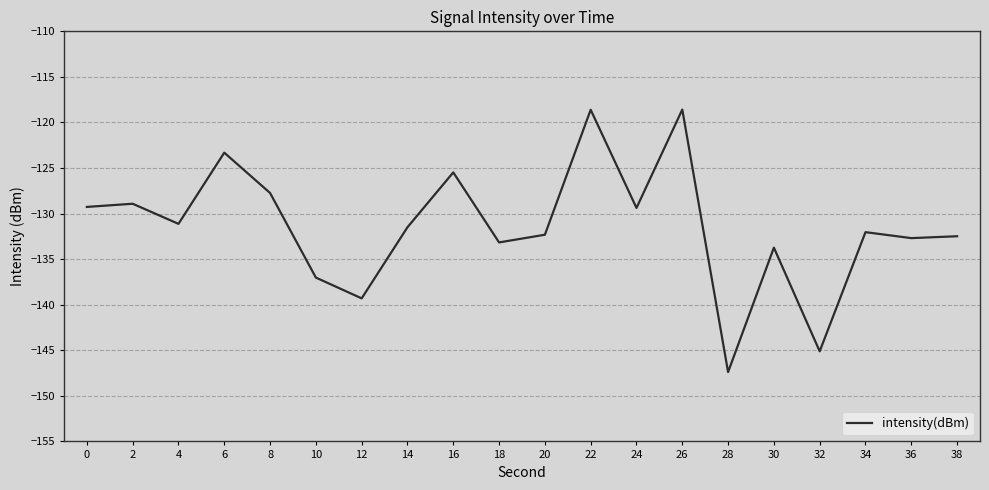

What is the change in value from 8 to 20?

-4.6